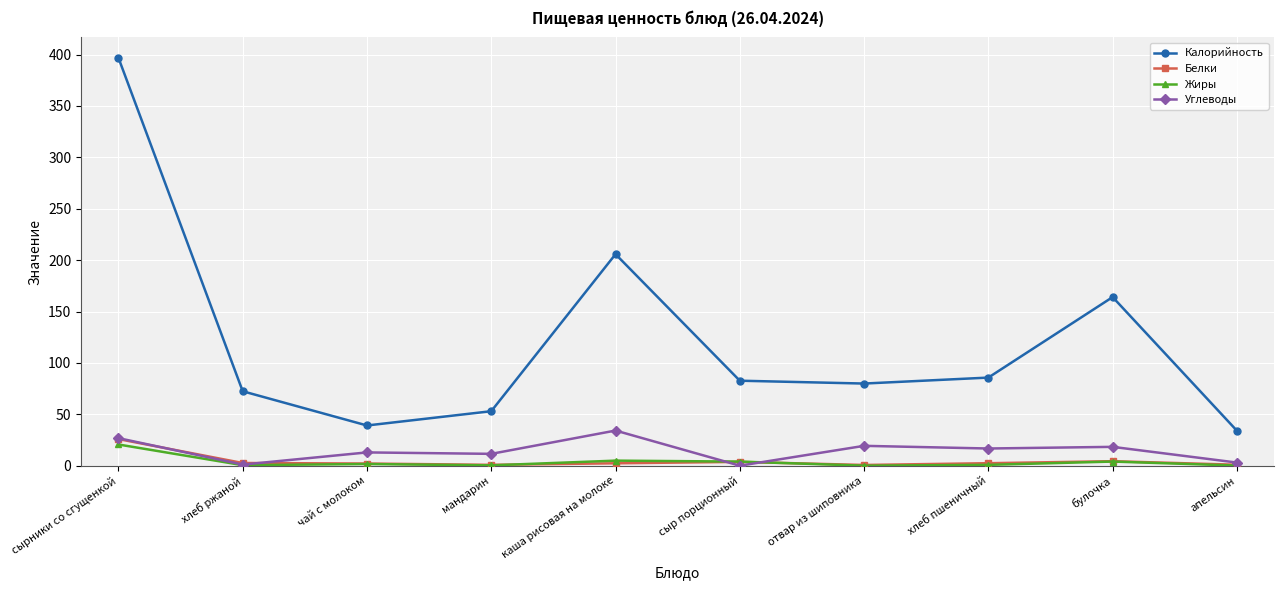

How many series are shown in this chart?

4